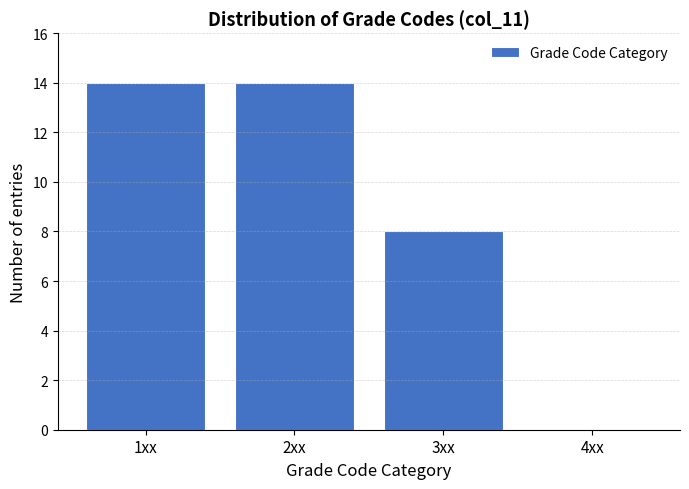

Reading left to right, list every bar in this chart as the range it spans on the x-axis followed by its height. The values are not printed on the chart, so give them approximately, as read against the axis.

0.5 to 1.5: 14
1.5 to 2.5: 14
2.5 to 3.5: 8
3.5 to 4.5: 0